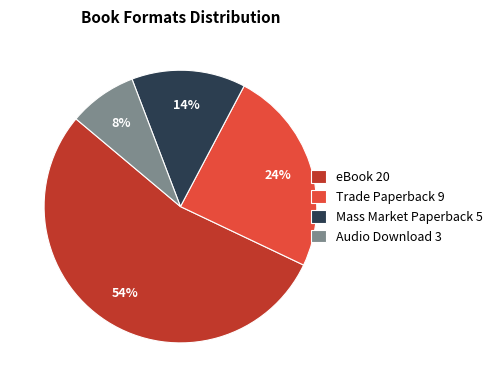

How many segments does this pie chart have?

4